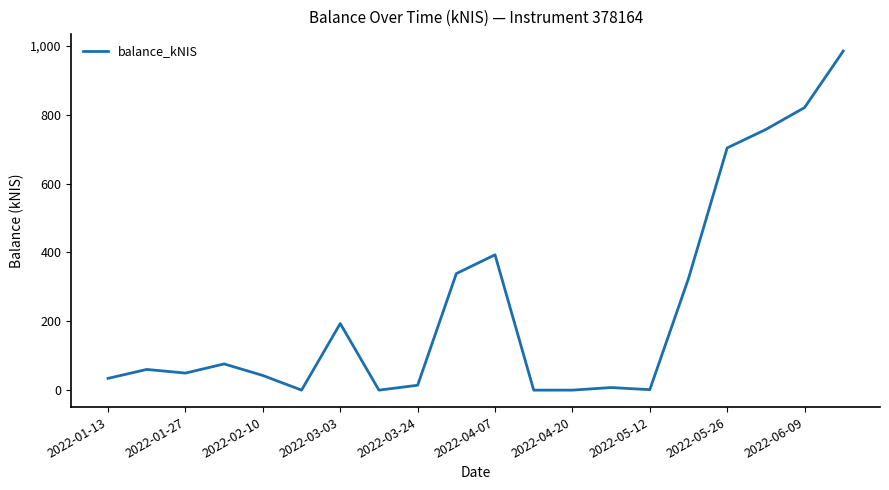

What is the difference between the maximum and minimum values?

984.8